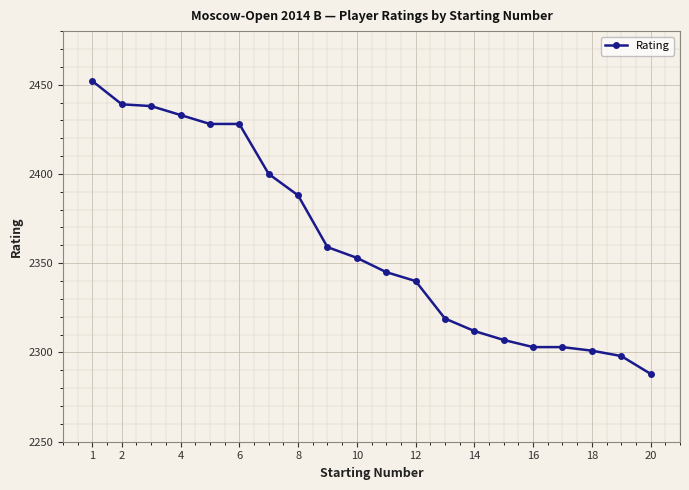

What is the value of the 14th point from the left?

2312